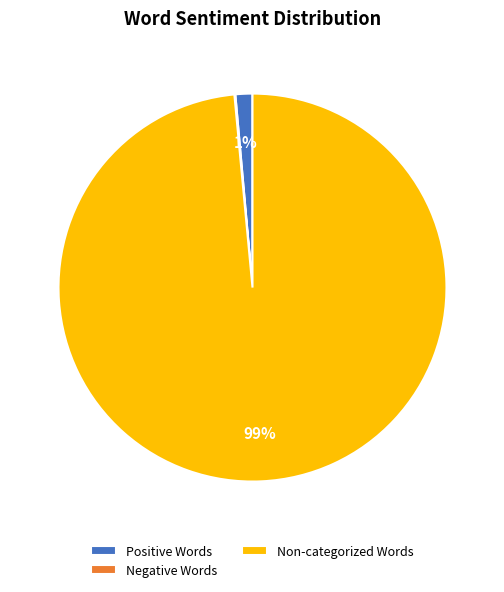

To the nearest percent, what portion does Non-categorized Words represent?

99%